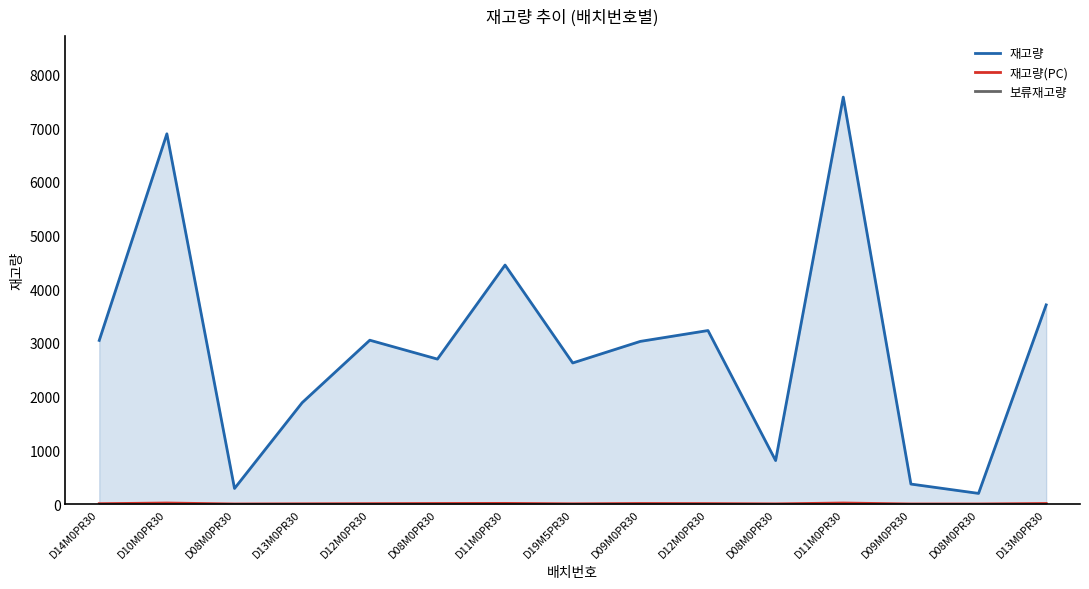

Which series has the largest range (max minus min)?

재고량